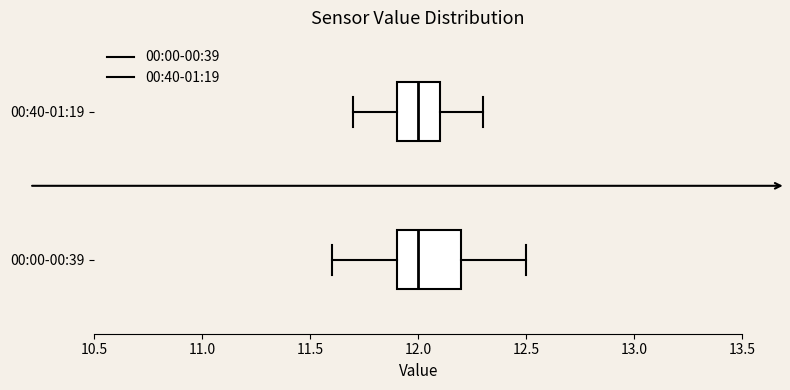

Reading bottom to top, read every box against the x-axis: the position of its median line, the range the box covers, and the ends of its whiskers. The values are not printed on the chart, so give them approximately, as read against the axis.

00:00-00:39: median 12.0, box 11.9 to 12.2, whiskers 11.6 to 12.5
00:40-01:19: median 12.0, box 11.9 to 12.1, whiskers 11.7 to 12.3